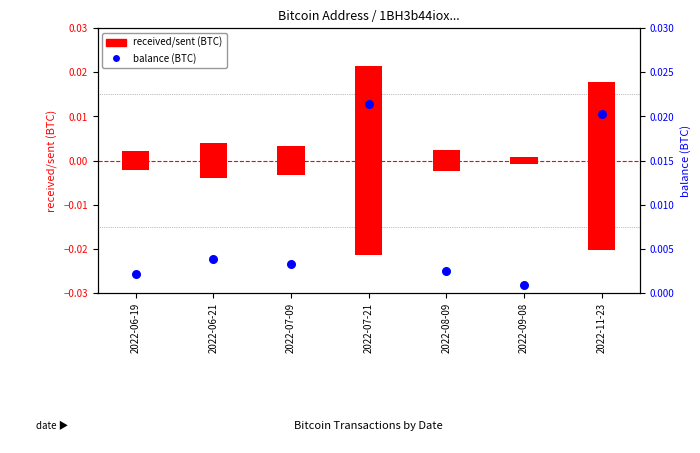

At which category is the sum across all series the highest?

2022-07-21